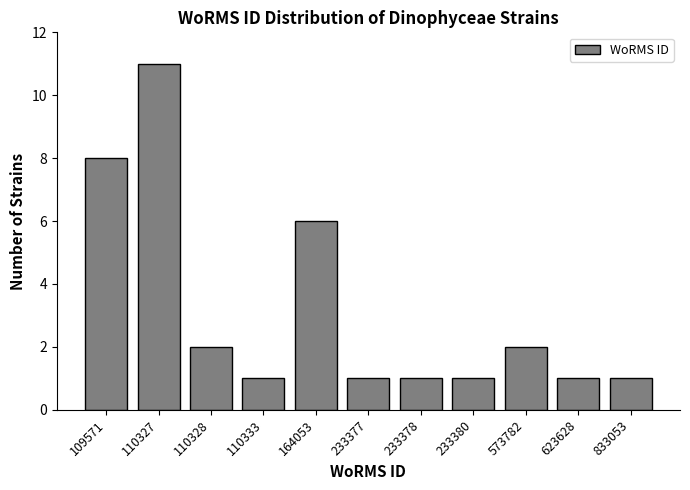

Reading right to left, transcribe all the data shown in this chart.

1	1	2	1	1	1	6	1	2	11	8